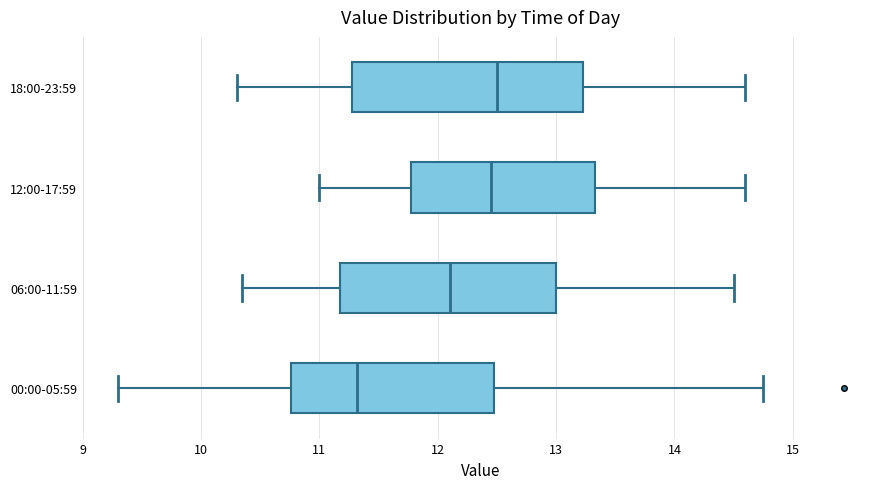

Reading bottom to top, read every box against the x-axis: the position of its median line, the range the box covers, and the ends of its whiskers. The values are not printed on the chart, so give them approximately, as read against the axis.

00:00-05:59: median 11.3, box 10.8 to 12.5, whiskers 9.3 to 14.8
06:00-11:59: median 12.1, box 11.2 to 13.0, whiskers 10.4 to 14.5
12:00-17:59: median 12.5, box 11.8 to 13.3, whiskers 11.0 to 14.6
18:00-23:59: median 12.5, box 11.3 to 13.2, whiskers 10.3 to 14.6